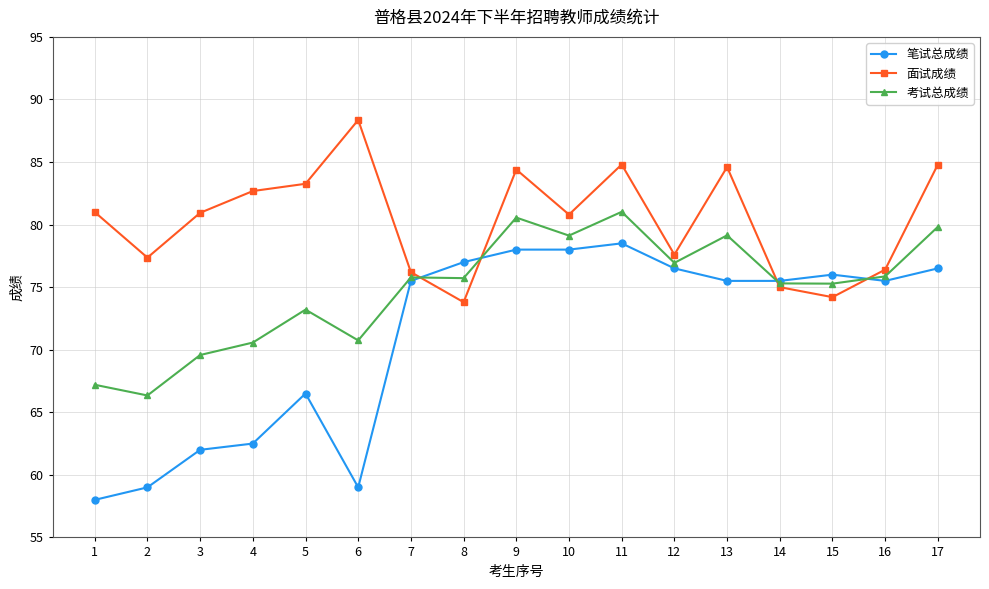

True or false: 笔试总成绩 and 面试成绩 intersect in this chart.

True